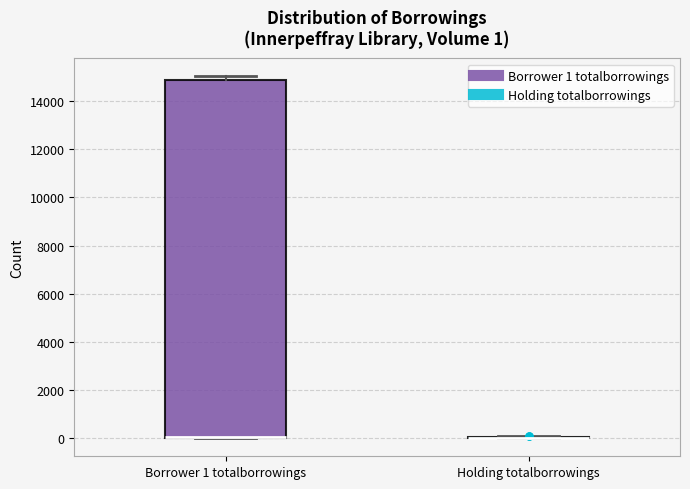

Comparing the boxes themselves (not the whiskers), which one is the tallest?

Borrower 1 totalborrowings